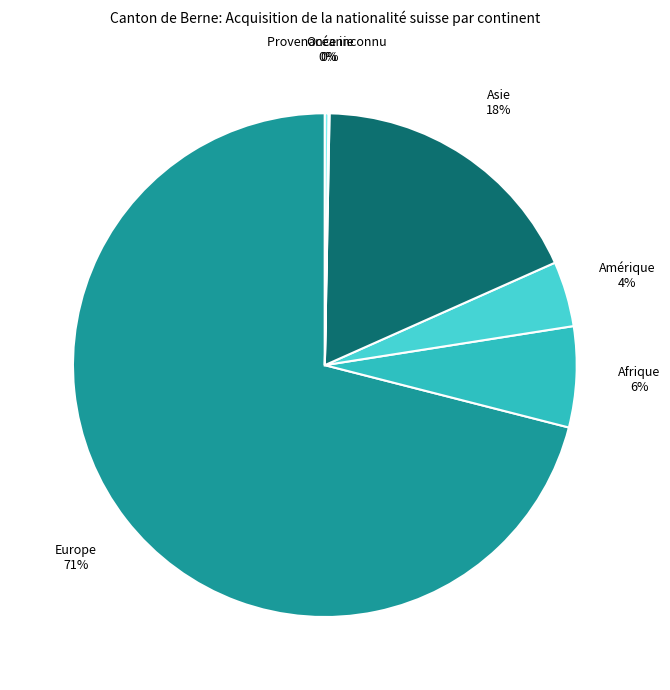

What is the majority slice?

Europe